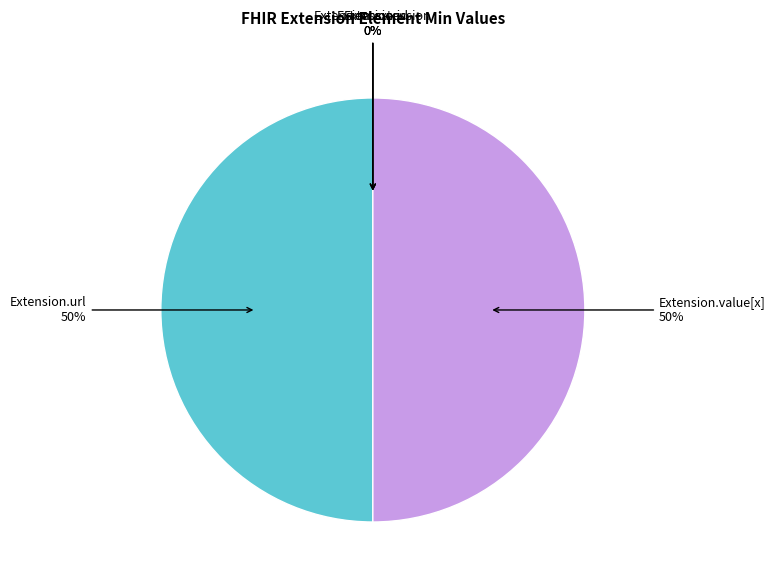

To the nearest percent, what is the average slice percentage?

20%